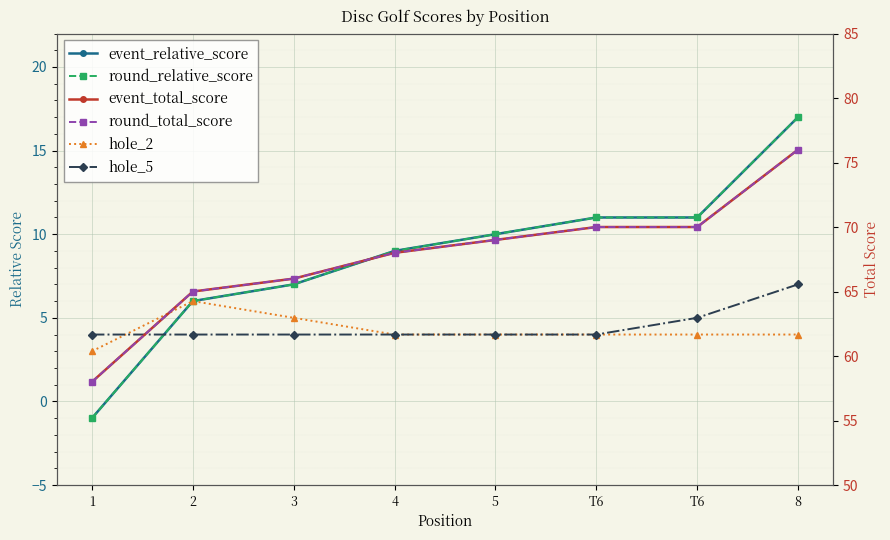

Between 5 and T6, which series saw the biggest shift?

event_relative_score